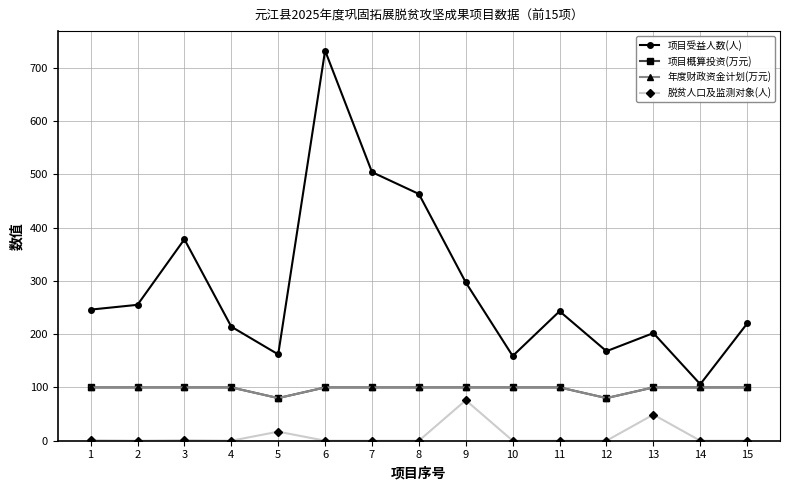

Does the chart have visible grid lines?

Yes